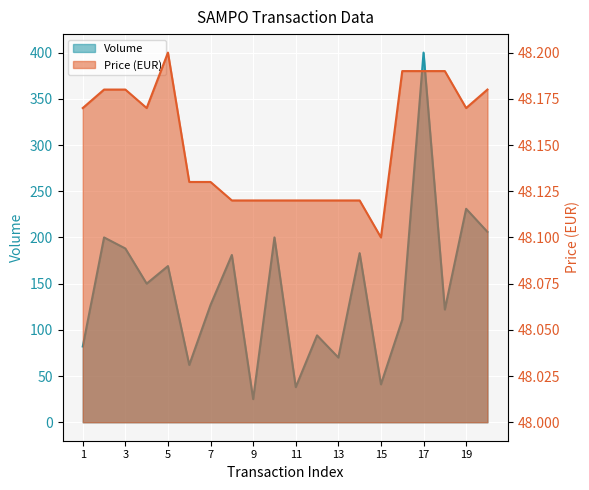

Where is Volume nearest to the value 212?

20